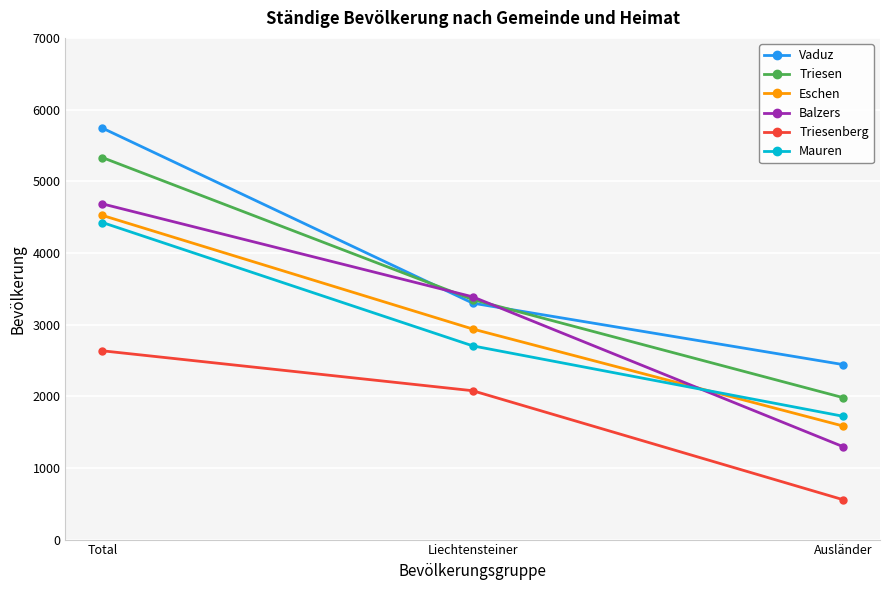

Is it true that Vaduz equals 1590 at Ausländer?

False